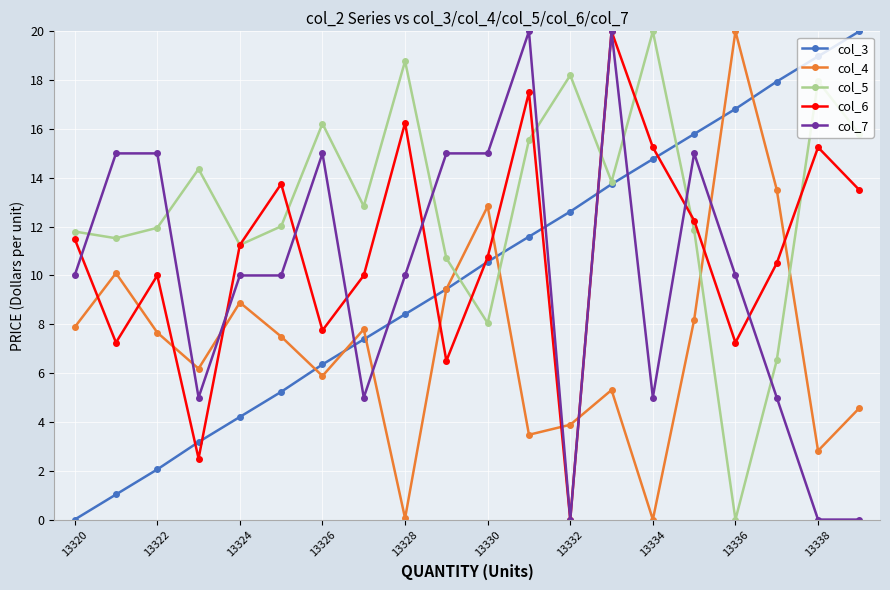

What is the value of the col_3 point at the 2nd from the left?

1.0